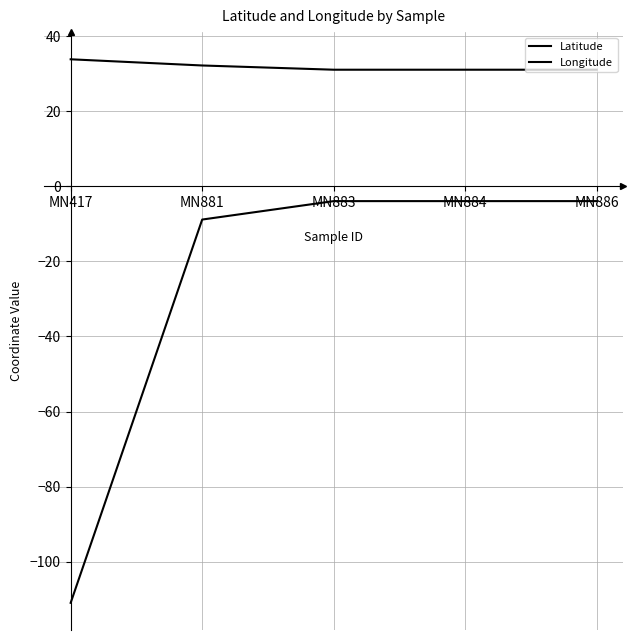

Between MN883 and MN884, which series saw the biggest shift?

Latitude